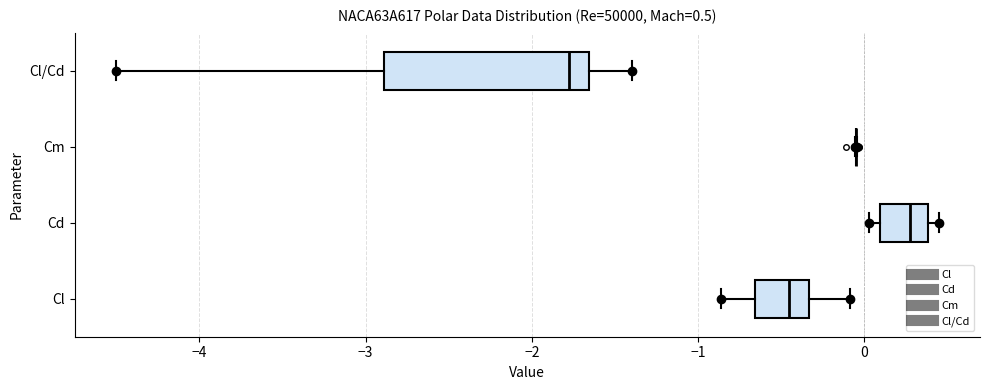

Comparing the boxes themselves (not the whiskers), which one is the widest?

Cl/Cd